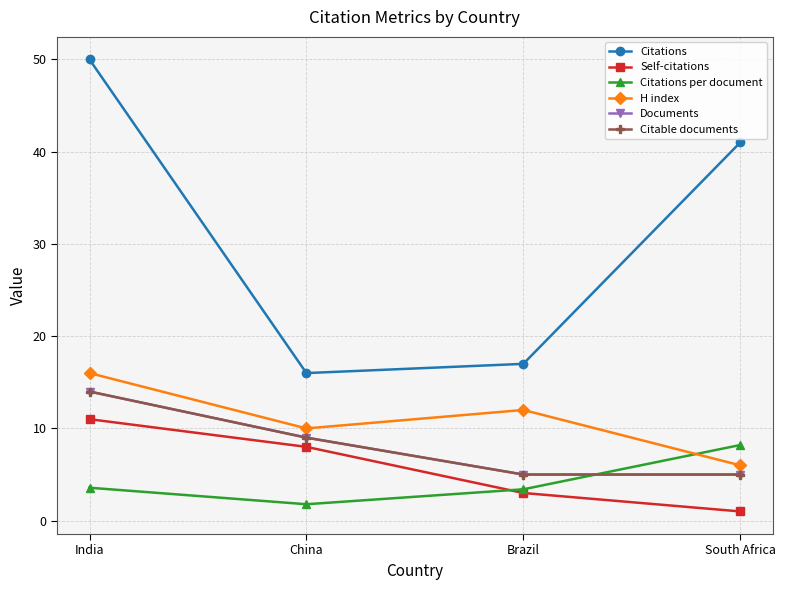

Between India and China, which is larger?

India